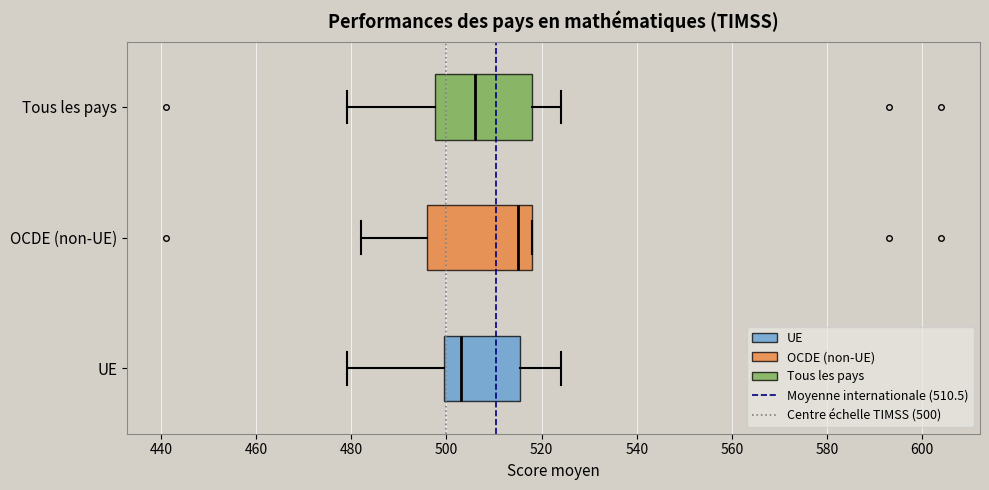

Where does the left whisker of the box for OCDE (non-UE) end on the x-axis? The values are not printed on the chart, so give them approximately, as read against the axis.

482